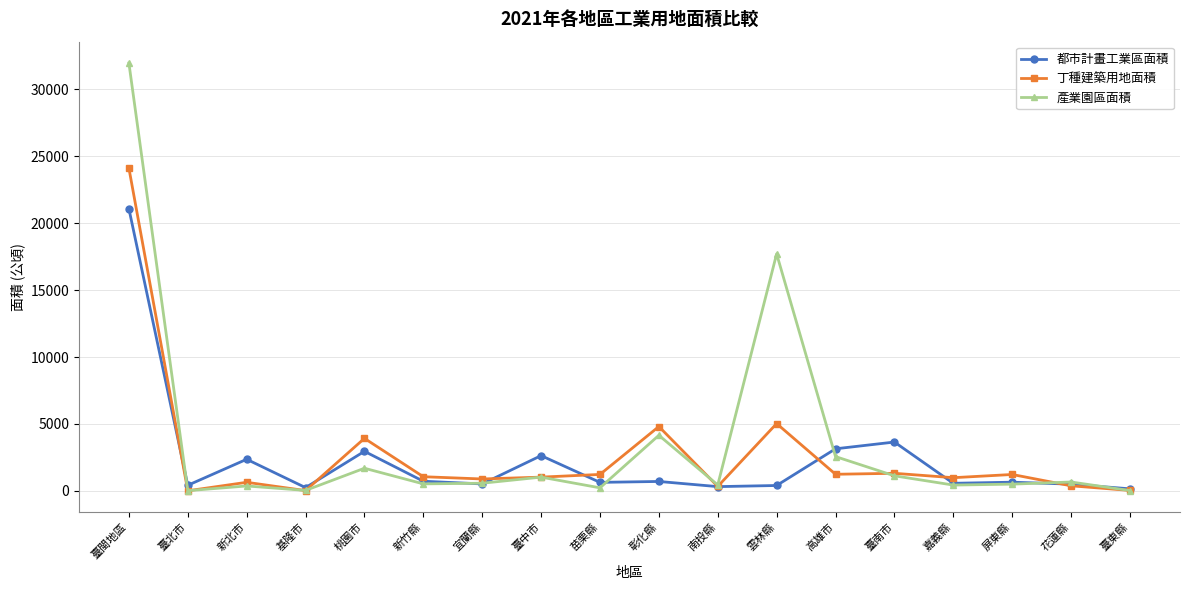

How many values in the 丁種建築用地面積 series exceed 1051?

9